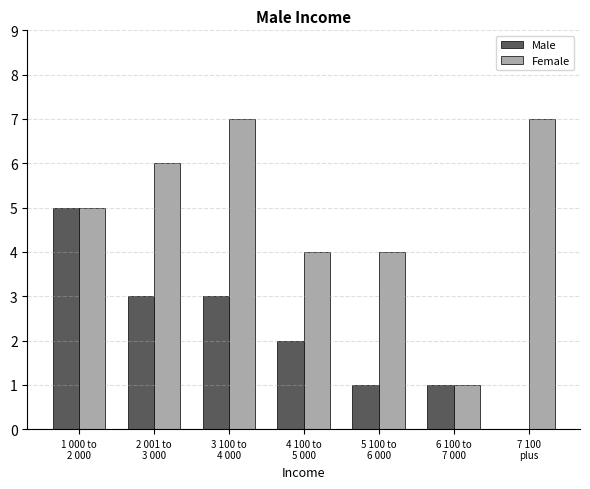

What is the sum of all Male values?

15